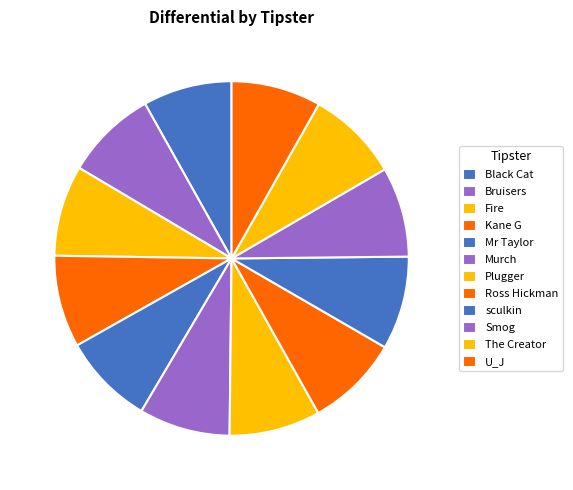

Count the number of slices in the pie.

12